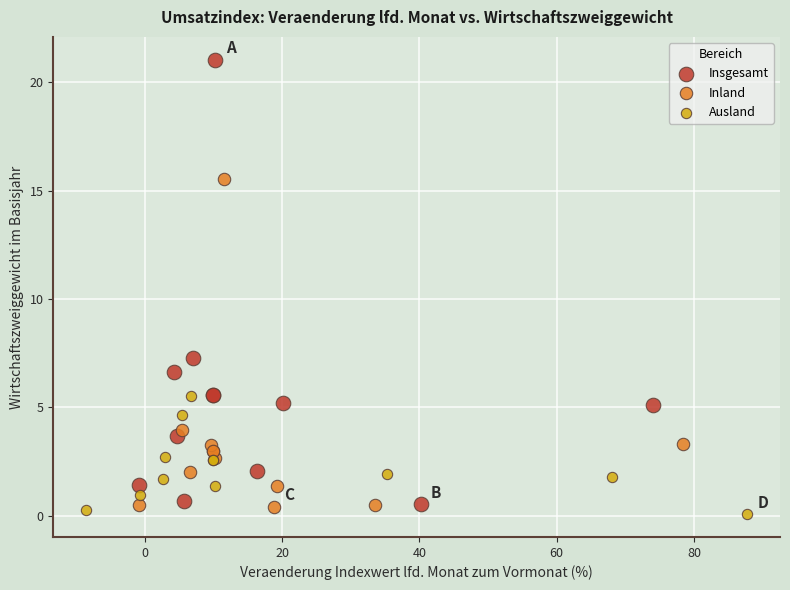

Which series has the widest spread of Y values?

Insgesamt